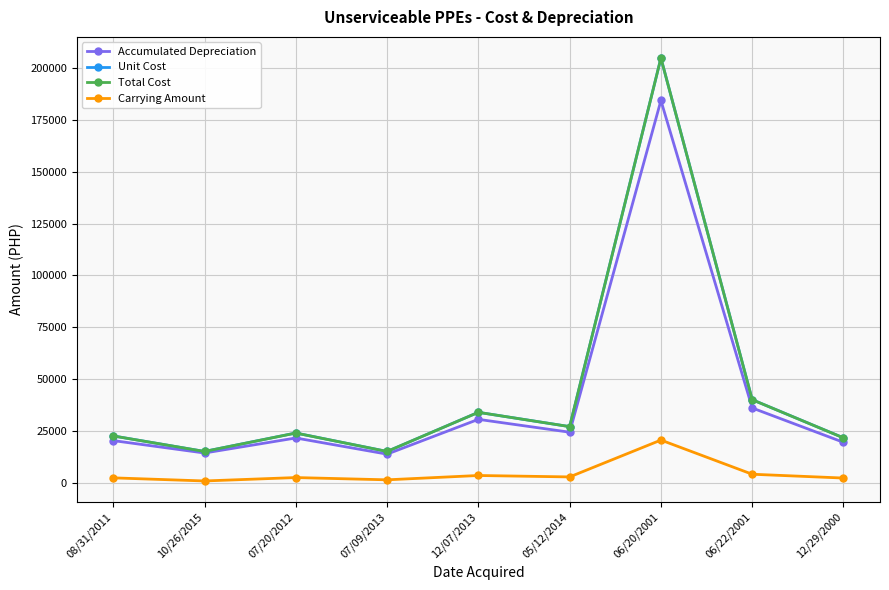

Between 08/31/2011 and 06/22/2001, which series saw the biggest shift?

Unit Cost